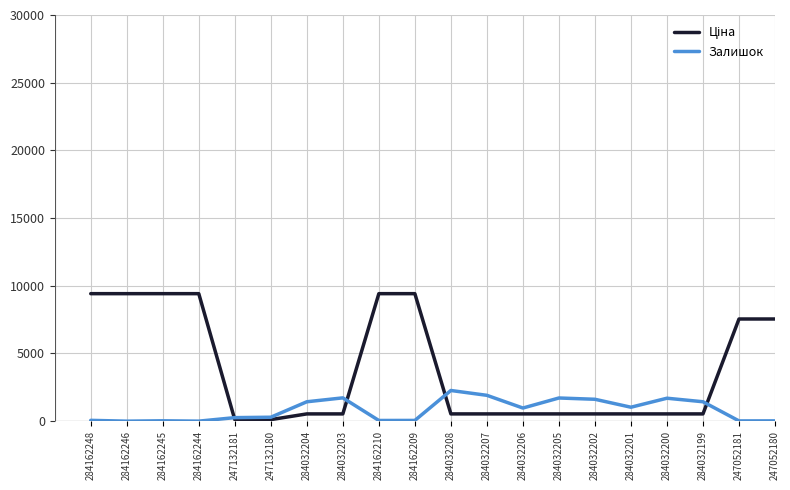

Is it true that Залишок equals 59.0 at 284162248?

True